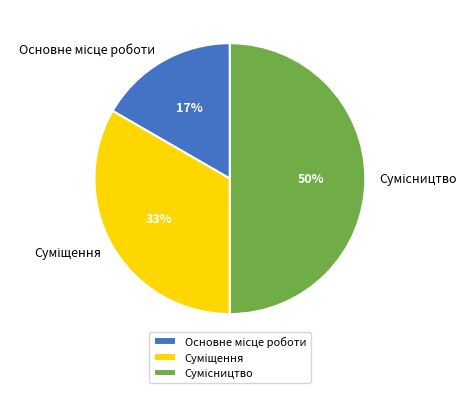

To the nearest percent, what is the average slice percentage?

33%